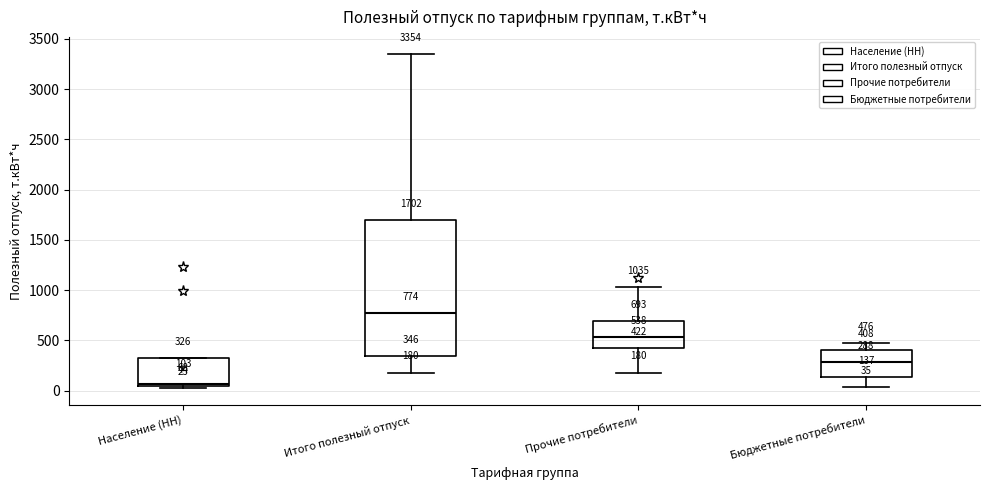

Which box is the tallest, from its lower edge to its upper edge?

Итого полезный отпуск